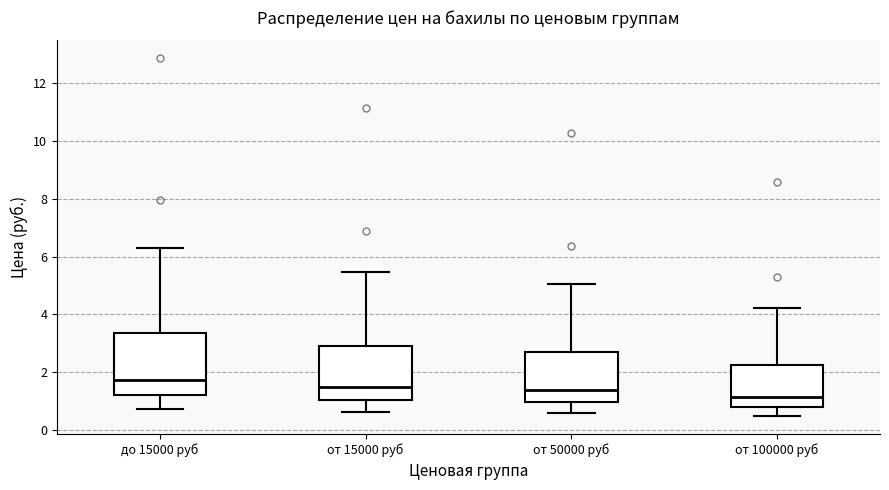

Which box is the tallest, from its lower edge to its upper edge?

до 15000 руб